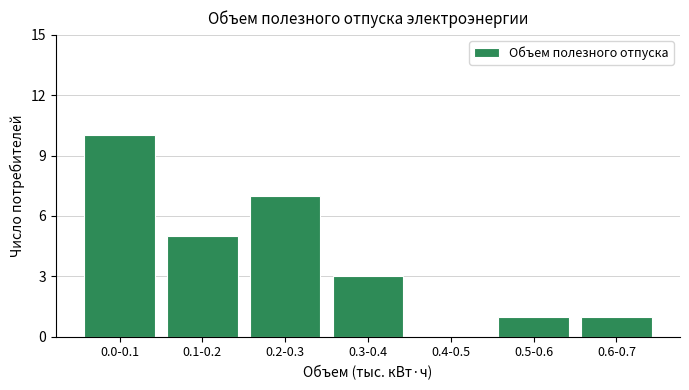

Reading right to left, list all the values displayed in this chart.

0.6-0.7=1	0.5-0.6=1	0.4-0.5=0	0.3-0.4=3	0.2-0.3=7	0.1-0.2=5	0.0-0.1=10